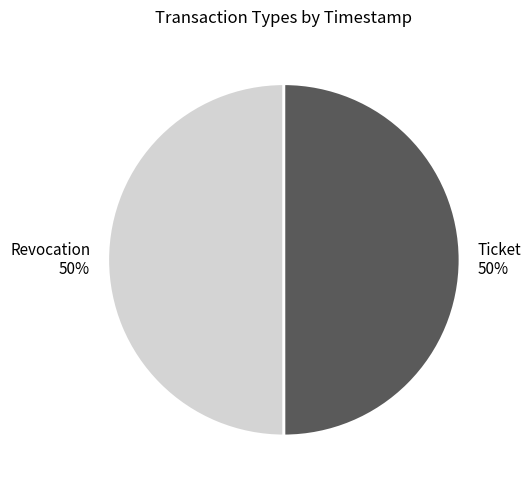

To the nearest percent, what is the average slice percentage?

50%